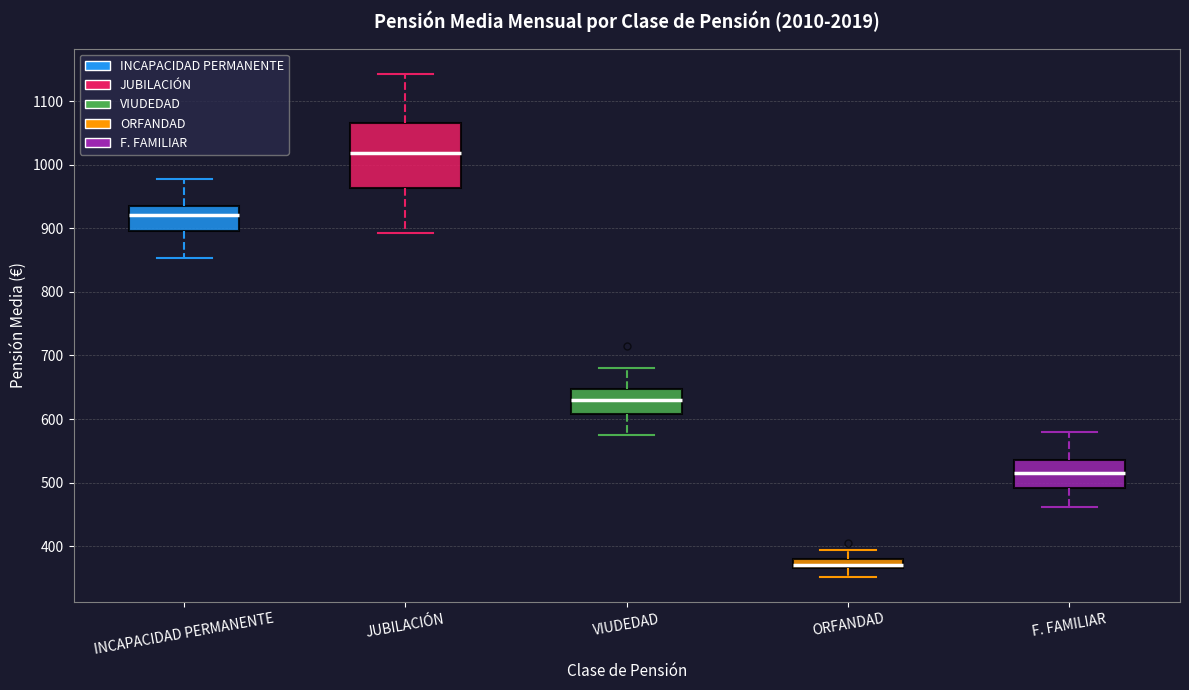

Where does the lower whisker of the box for VIUDEDAD end on the y-axis? The values are not printed on the chart, so give them approximately, as read against the axis.

570